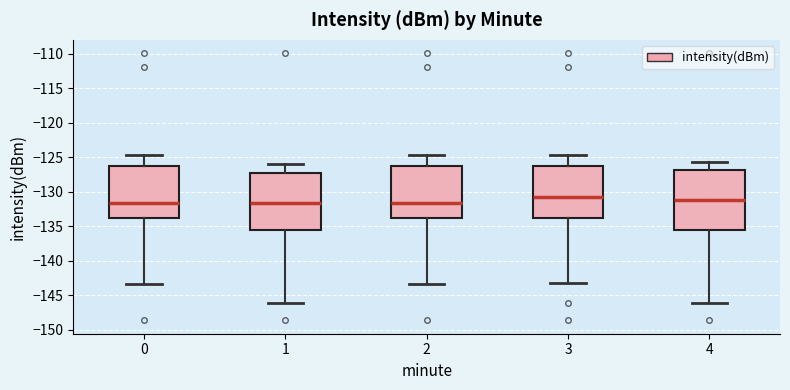

Where is the lower edge of the box at x = 0 on the y-axis? The values are not printed on the chart, so give them approximately, as read against the axis.

-133.5